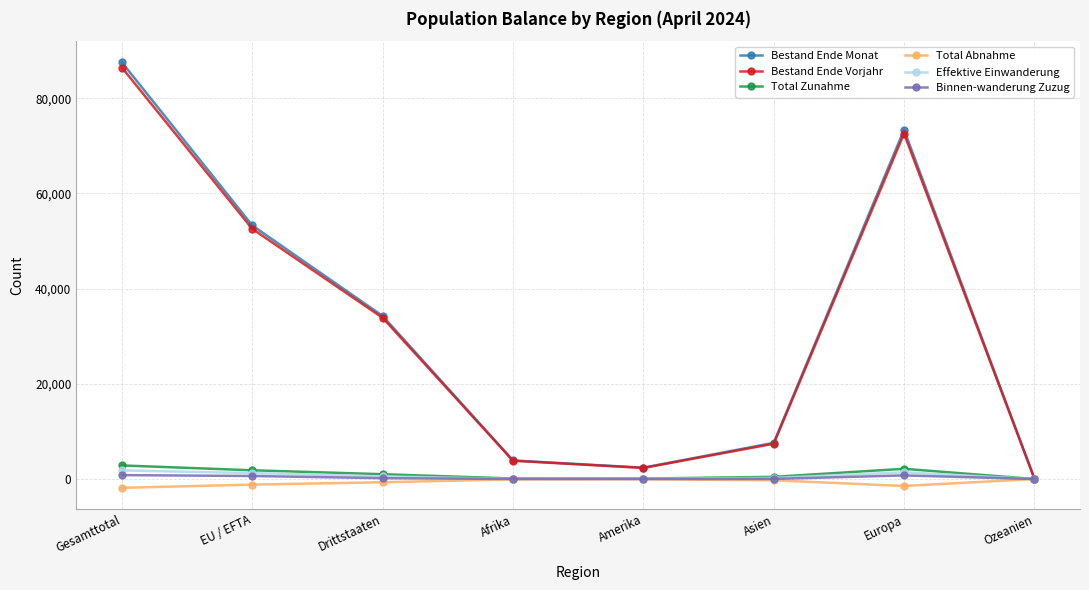

The Bestand Ende Monat series shows 8751 at Drittstaaten. True or false?

False